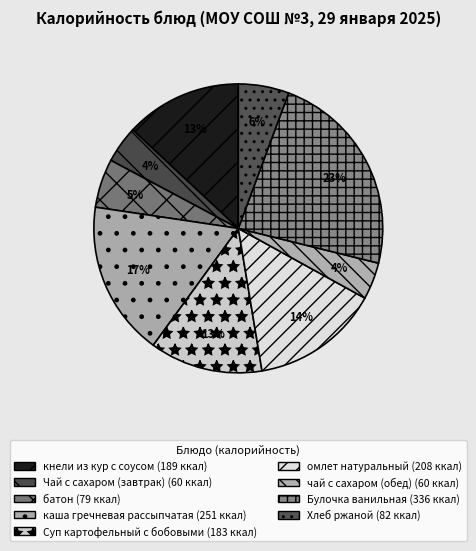

Which slice is the smallest?

Чай с сахаром (завтрак)